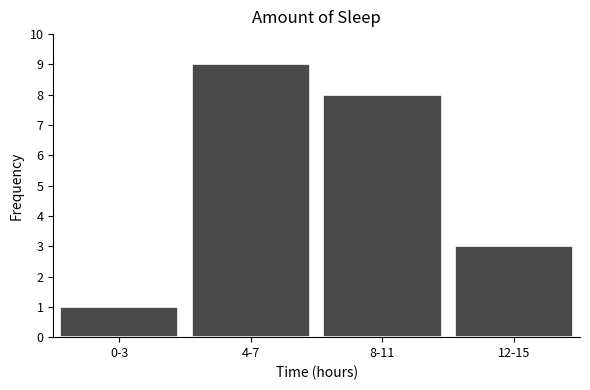

Reading left to right, what are all the values shown in this chart?

0-3=1	4-7=9	8-11=8	12-15=3